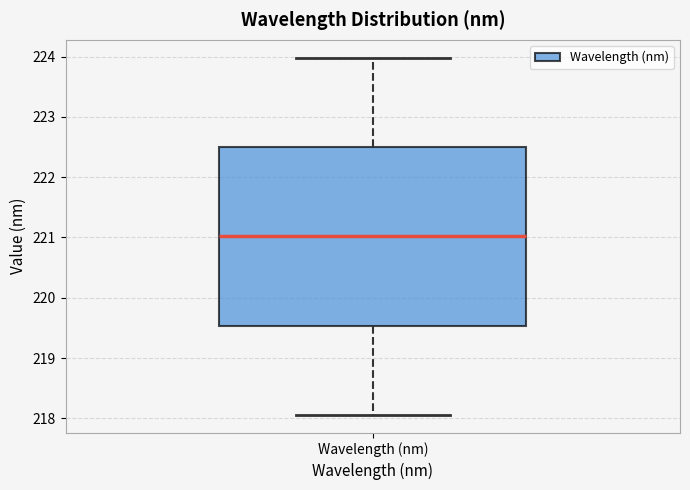

Transcribe this box plot: give where the median line is, the range the box spans, and where the two whiskers end, as read against the y-axis. The values are not printed on the chart, so give them approximately, as read against the axis.

median 221.0, box 219.5 to 222.5, whiskers 218.1 to 224.0